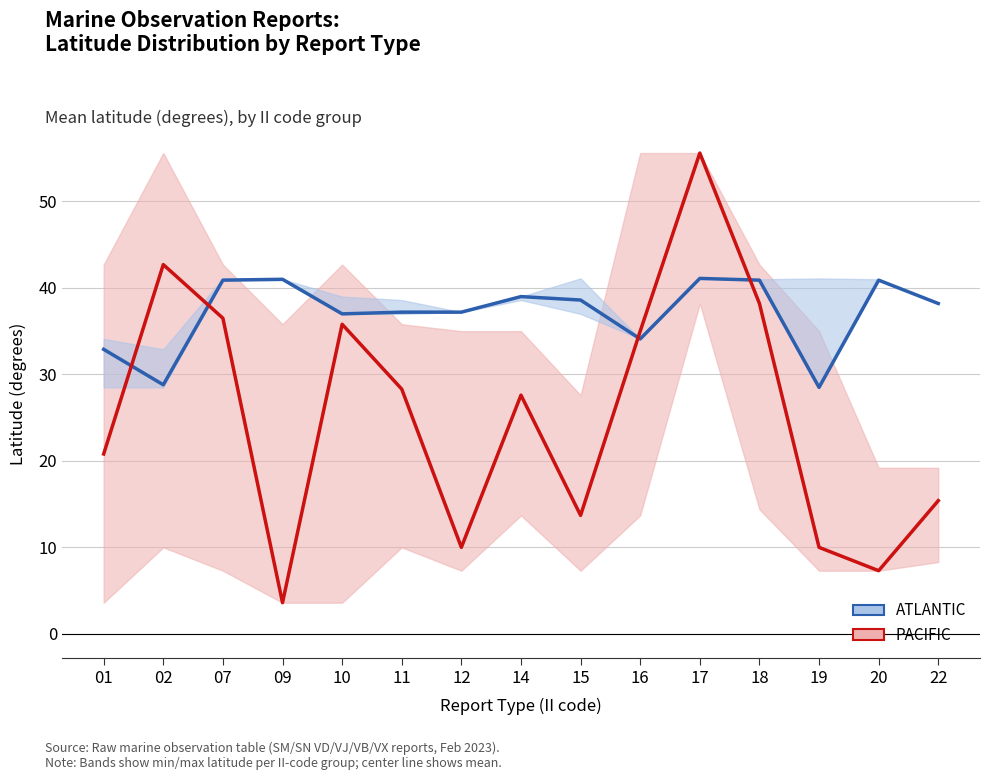

How many lines are shown in the chart?

2